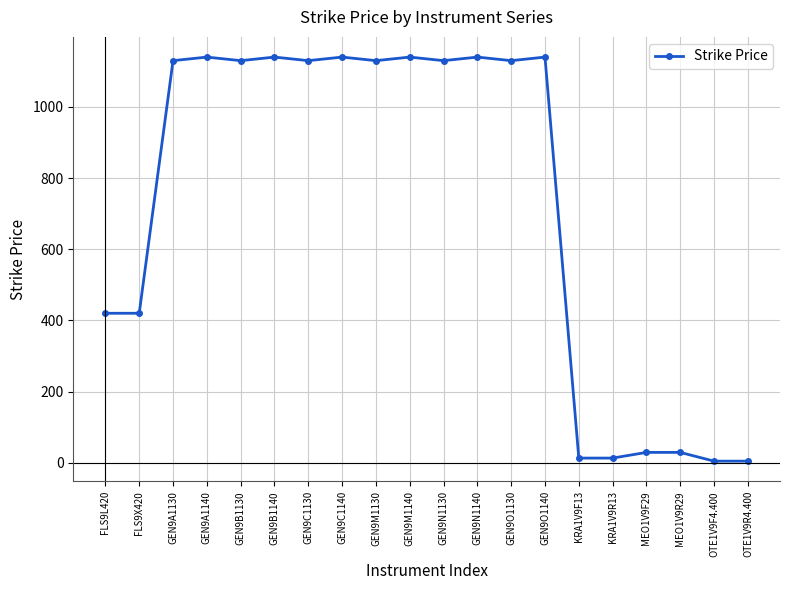

What is the greatest value displayed?

1140.0